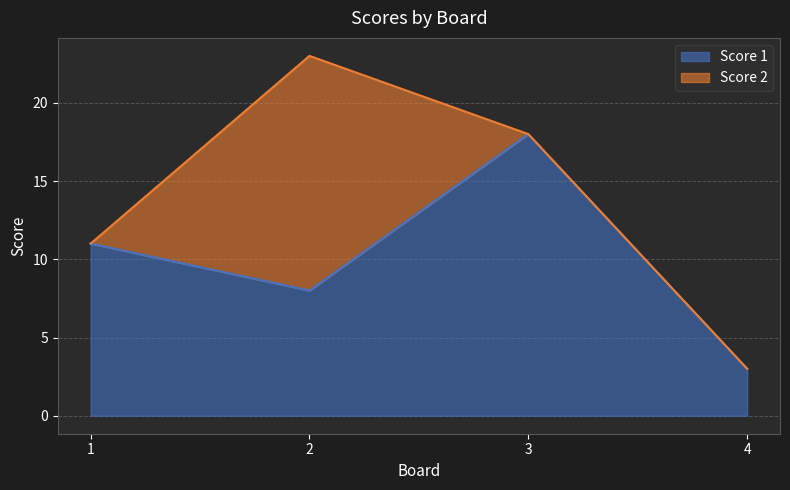

What is the ratio of the value at 4 to the value at 1?

0.3